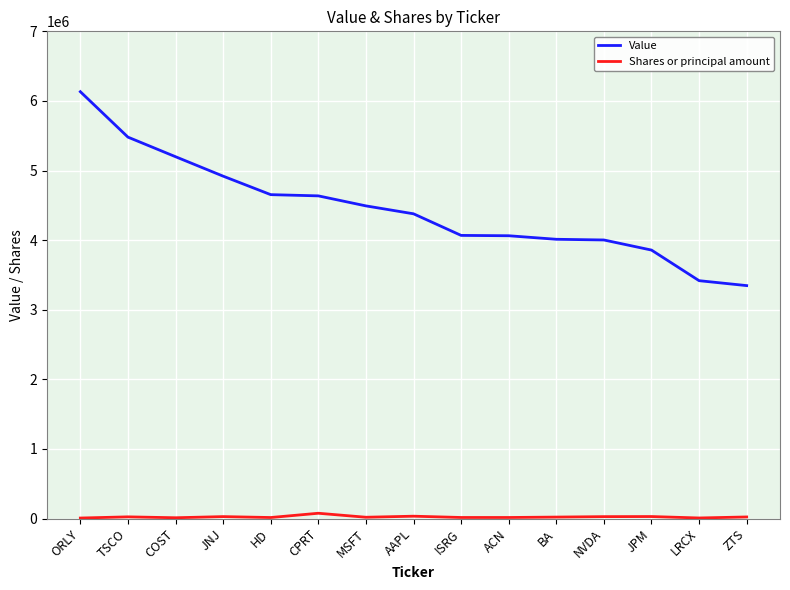

The Value series shows 4919287 at JNJ. True or false?

True